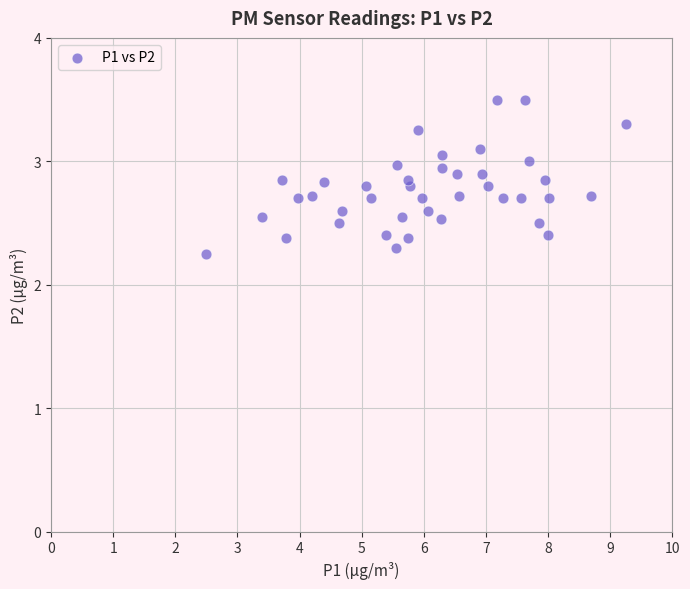

What is the range of X values (max minus min)?

6.8